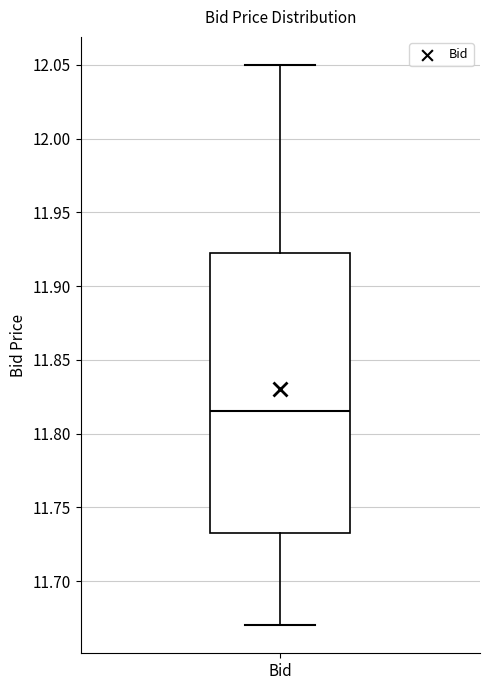

Transcribe this box plot: give where the median line is, the range the box spans, and where the two whiskers end, as read against the y-axis. The values are not printed on the chart, so give them approximately, as read against the axis.

median 11.815, box 11.735 to 11.925, whiskers 11.670 to 12.050